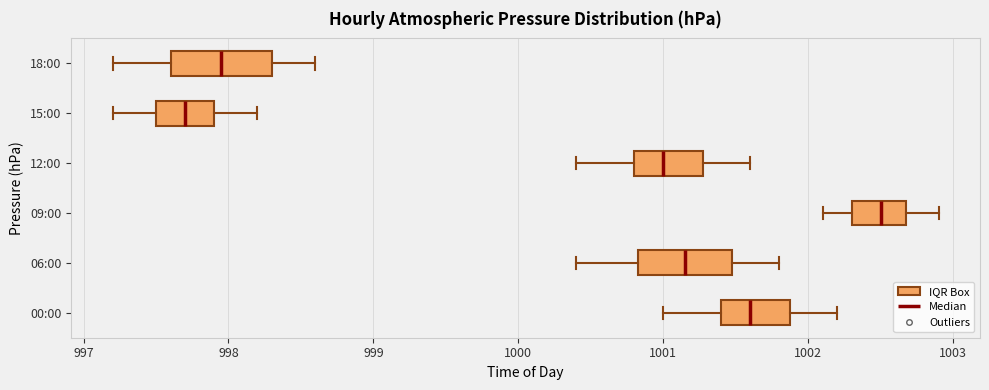

Where is the right edge of the box for 09:00 on the x-axis? The values are not printed on the chart, so give them approximately, as read against the axis.

1002.7